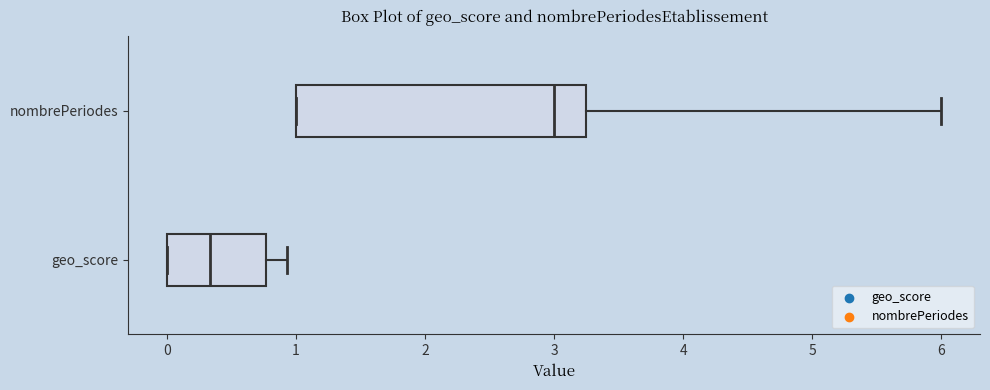

Where does the median line of the box for geo_score sit on the x-axis? The values are not printed on the chart, so give them approximately, as read against the axis.

0.3